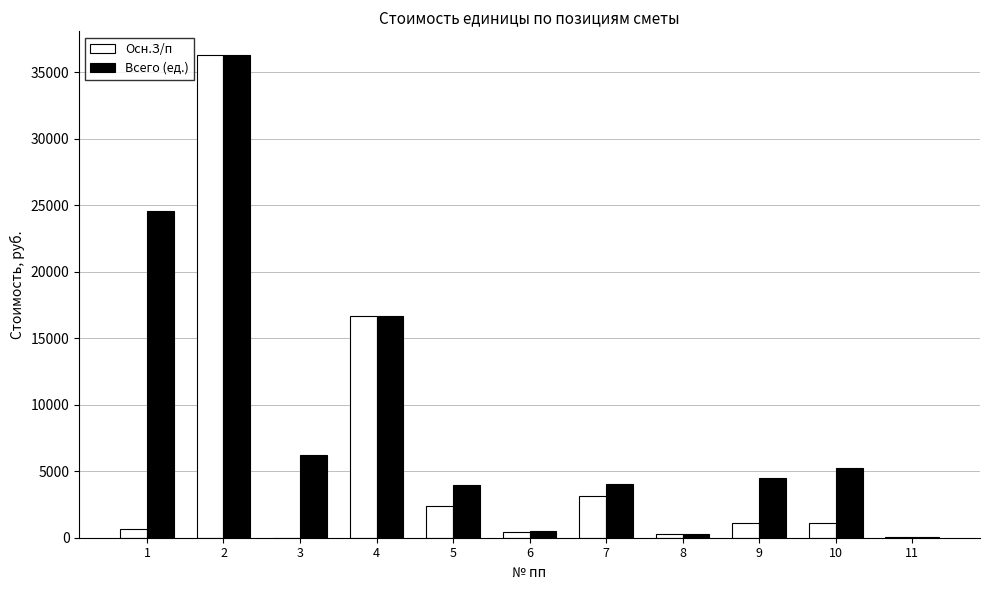

What is the sum of all Осн.З/п values?

62115.3